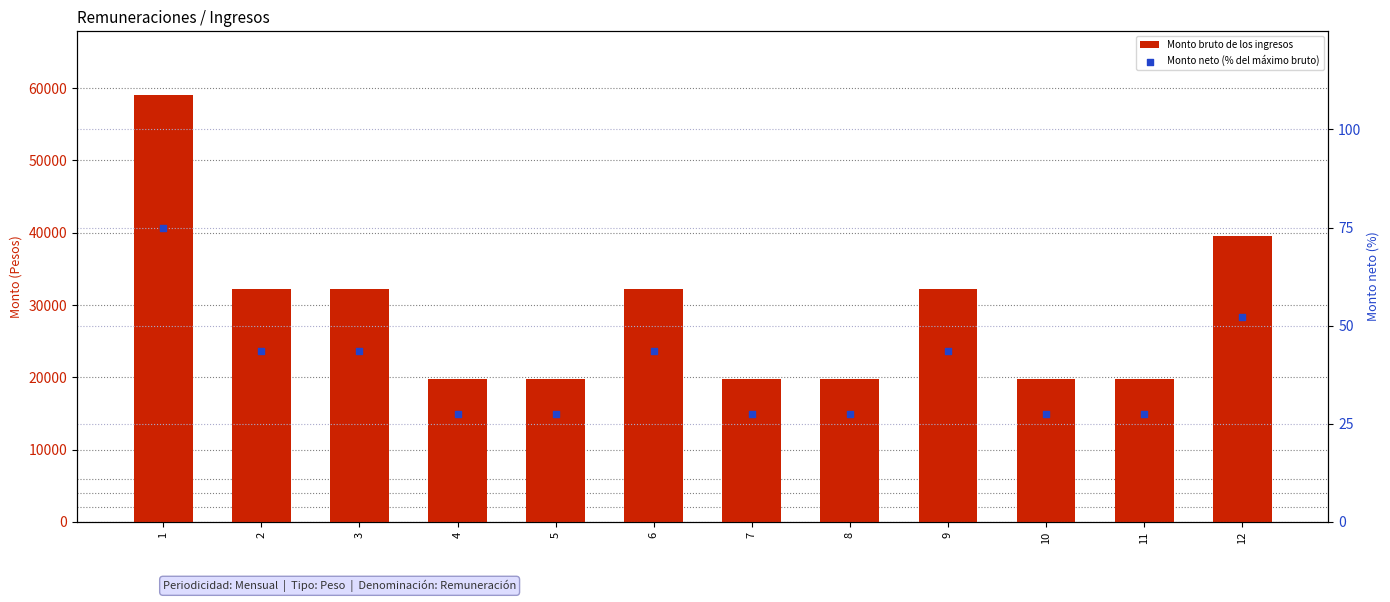

Which series has the largest total across all categories?

Monto bruto de los ingresos